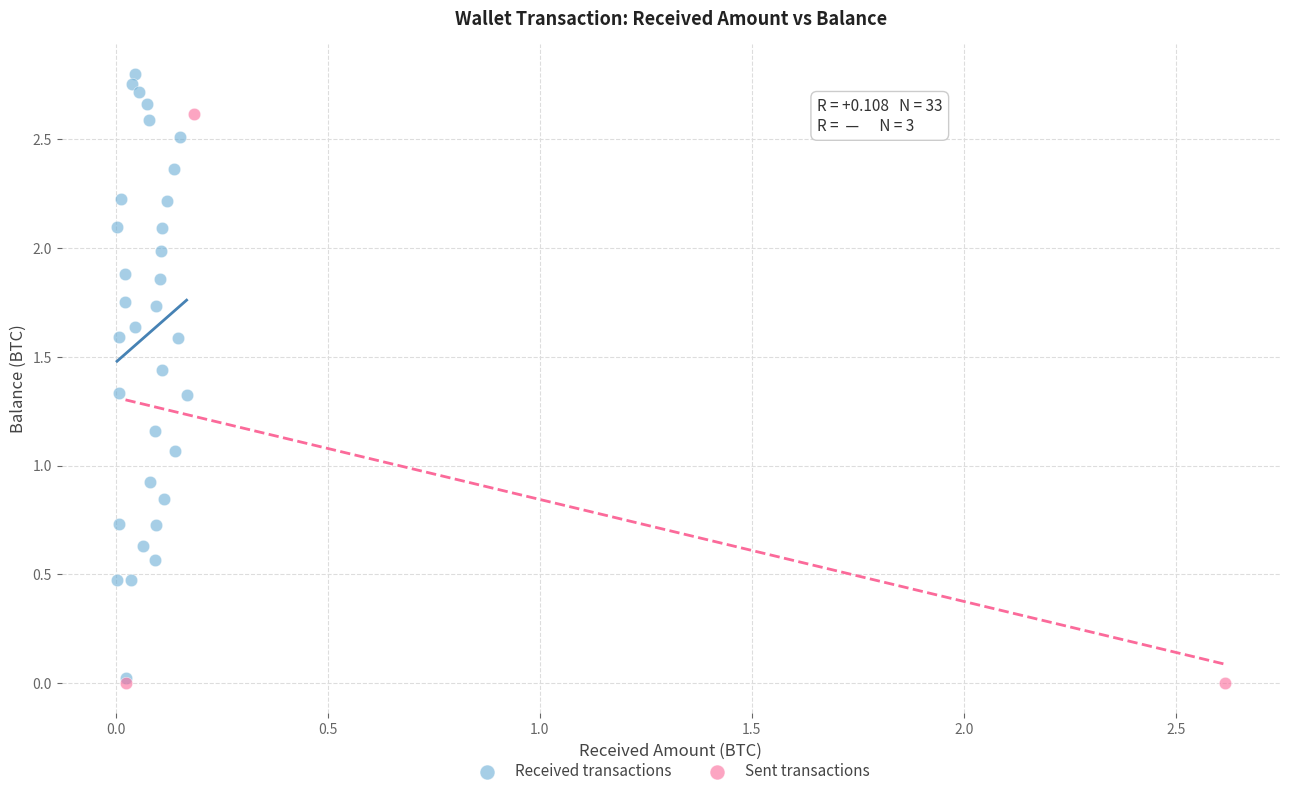

Which series reaches the maximum Y coordinate?

Received transactions